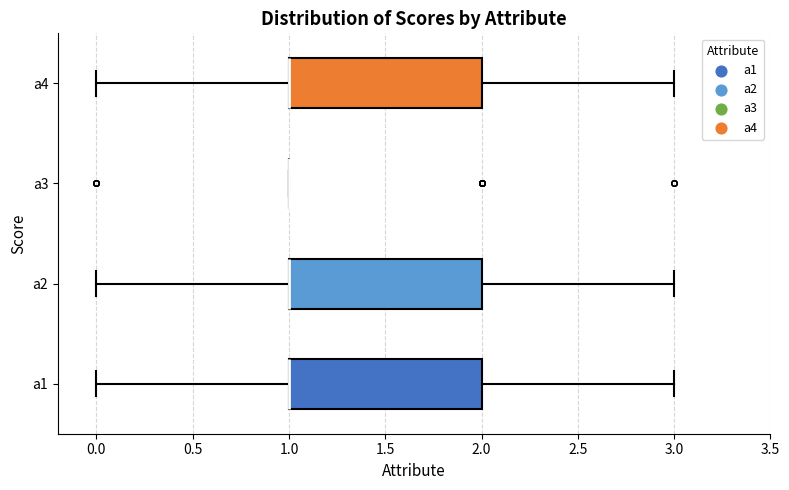

Reading bottom to top, transcribe this box plot: for each box, give where its median line is, the range the box spans, and where its two whiskers end, as read against the x-axis. The values are not printed on the chart, so give them approximately, as read against the axis.

a1: median 1 (drawn on the box's left edge), box 1 to 2, whiskers 0 to 3
a2: median 1 (drawn on the box's left edge), box 1 to 2, whiskers 0 to 3
a3: box collapsed to a line at 1, whiskers 1 to 1
a4: median 1 (drawn on the box's left edge), box 1 to 2, whiskers 0 to 3